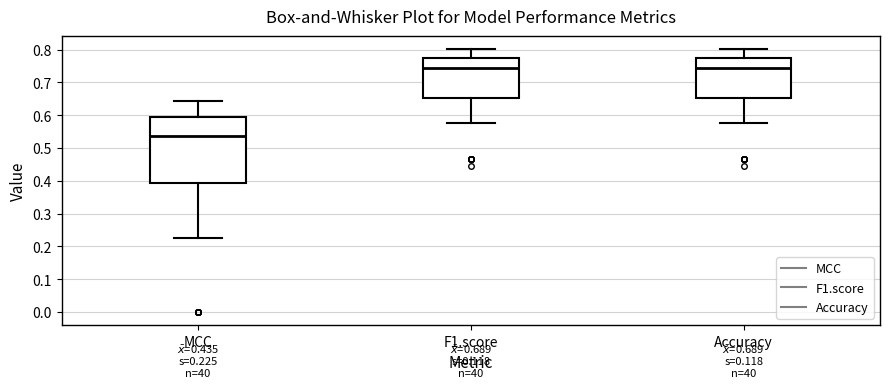

Comparing the boxes themselves (not the whiskers), which one is the tallest?

MCC